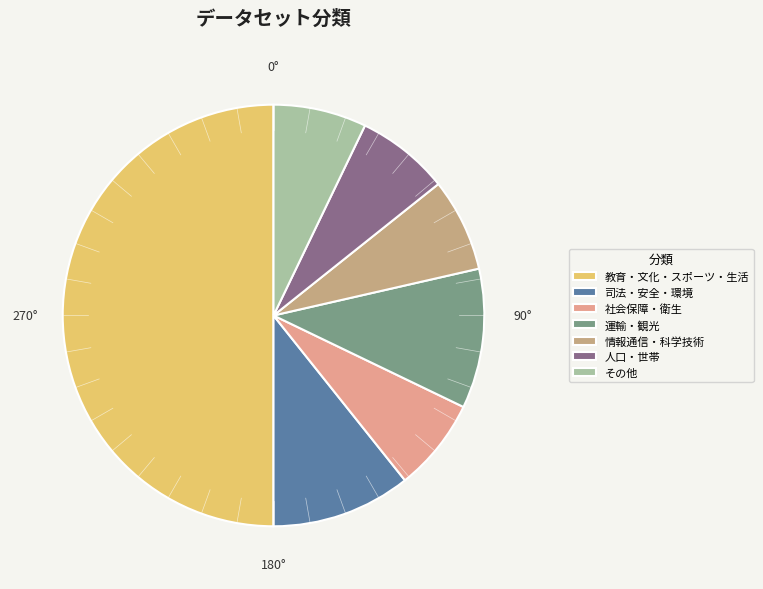

To the nearest percent, what portion does その他 represent?

7%